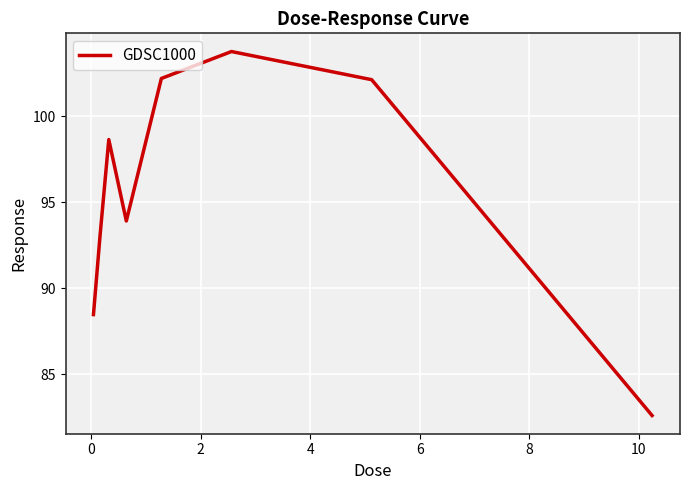

What is the sum of all values?

854.6